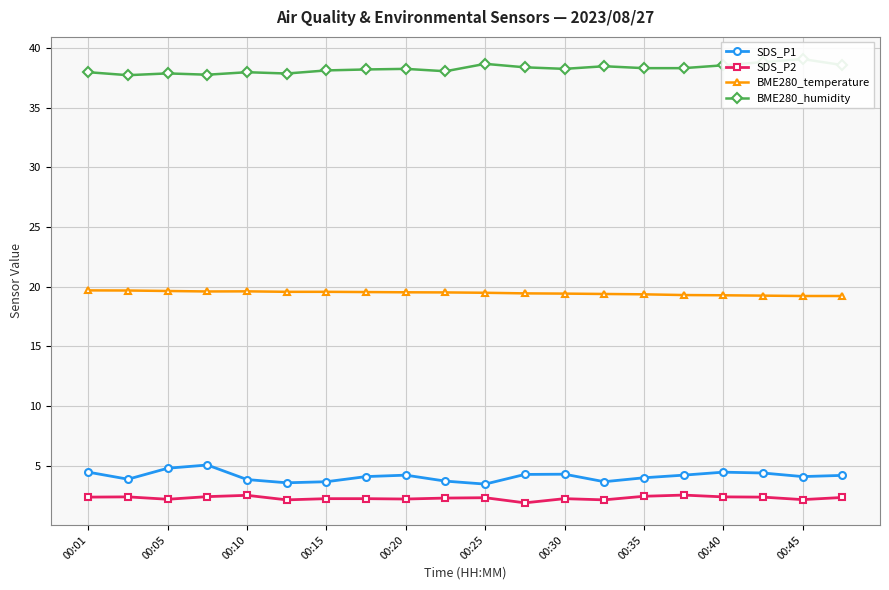

The SDS_P2 series shows 2.4 at 00:01. True or false?

True